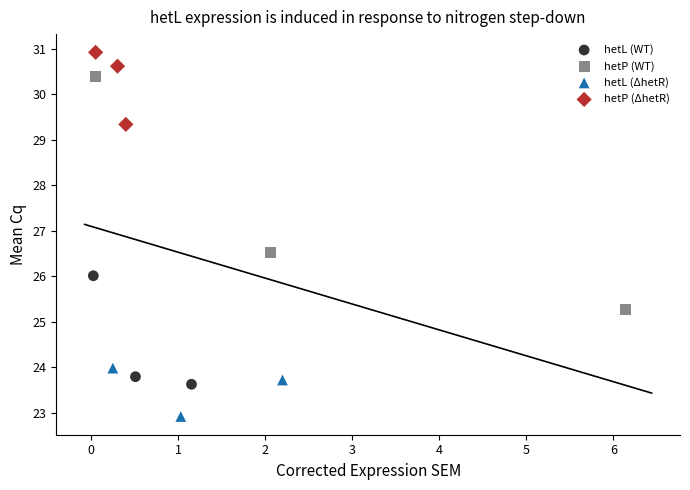

What are all the series names shown in the legend?

hetL (WT), hetP (WT), hetL (ΔhetR), hetP (ΔhetR)